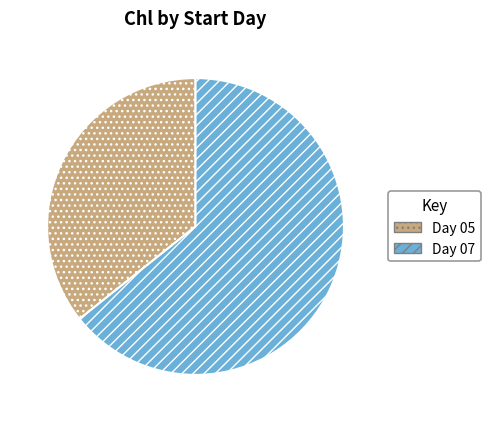

Is there any slice that represents more than half of the pie?

Yes